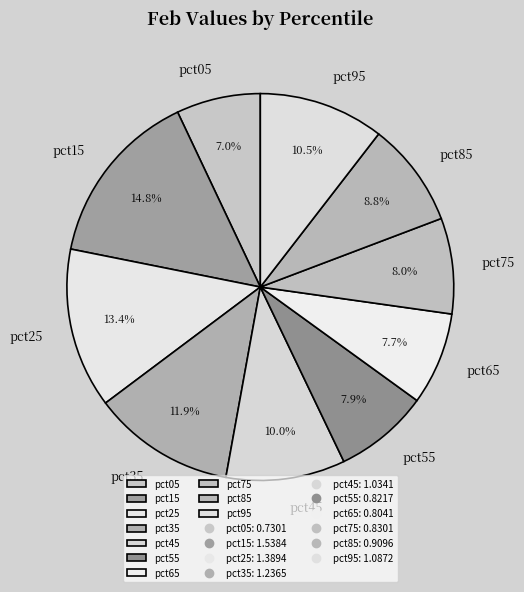

How many slices are in this pie chart?

10